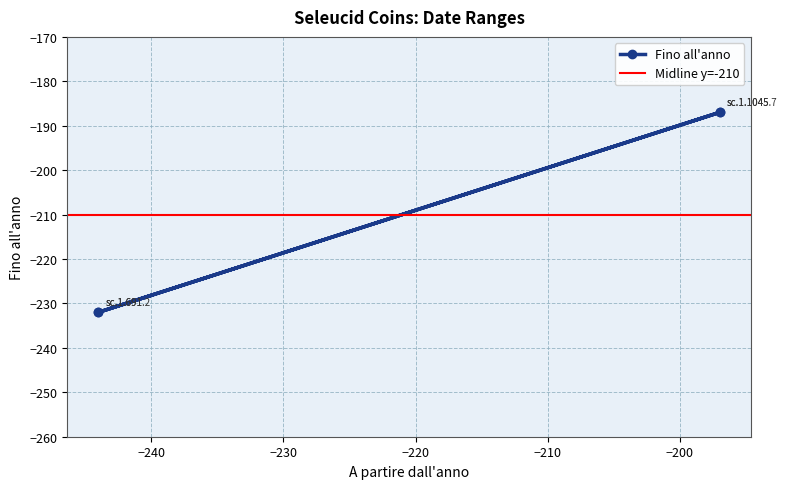

What is the greatest value displayed?

-187